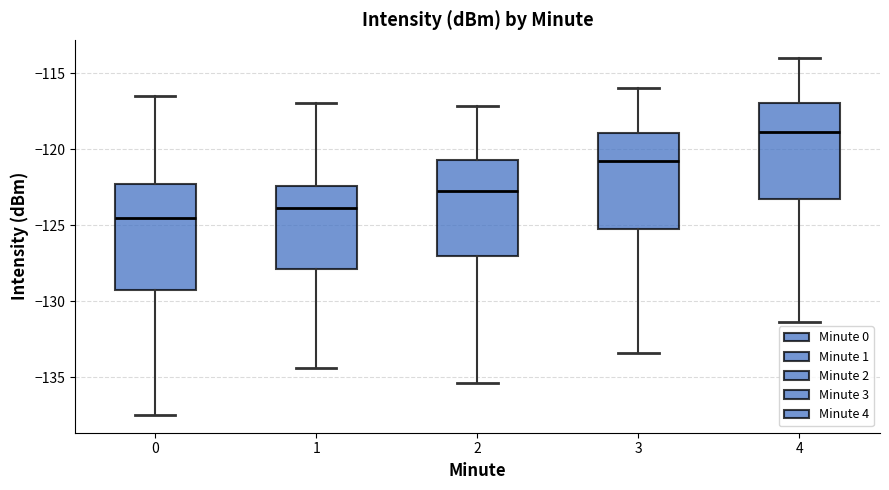

Reading left to right, read every box against the y-axis: the position of its median line, the range the box covers, and the ends of its whiskers. The values are not printed on the chart, so give them approximately, as read against the axis.

0: median -124.5, box -129.5 to -122.5, whiskers -137.5 to -116.5
1: median -124.0, box -128.0 to -122.5, whiskers -134.5 to -117.0
2: median -122.5, box -127.0 to -120.5, whiskers -135.5 to -117.0
3: median -121.0, box -125.5 to -119.0, whiskers -133.5 to -116.0
4: median -119.0, box -123.5 to -117.0, whiskers -131.5 to -114.0